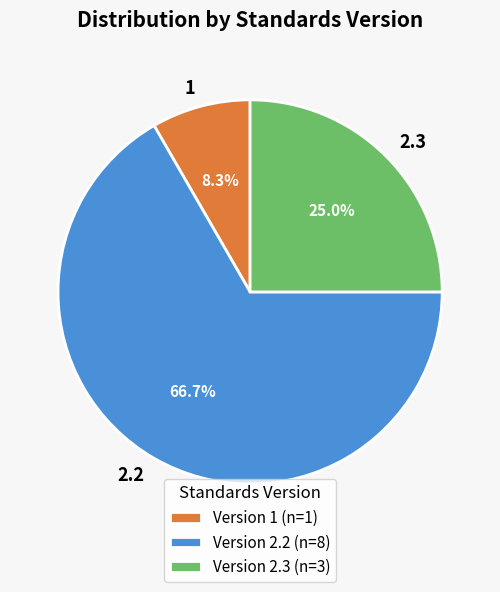

Combined, what portion of the pie is 2.3 and 1?

33.3%